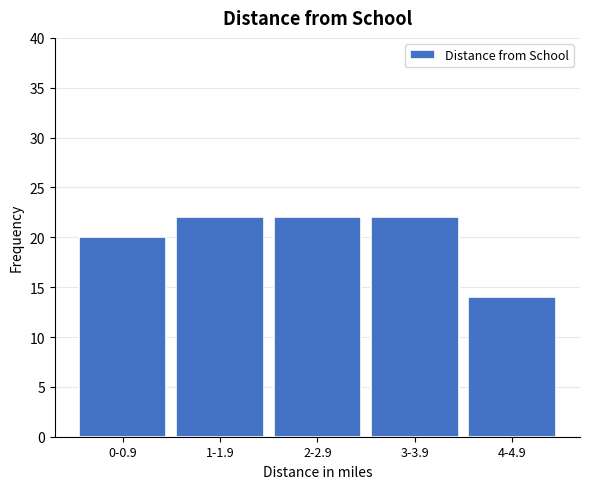

Reading left to right, what are all the values shown in this chart?

0-0.9=20	1-1.9=22	2-2.9=22	3-3.9=22	4-4.9=14